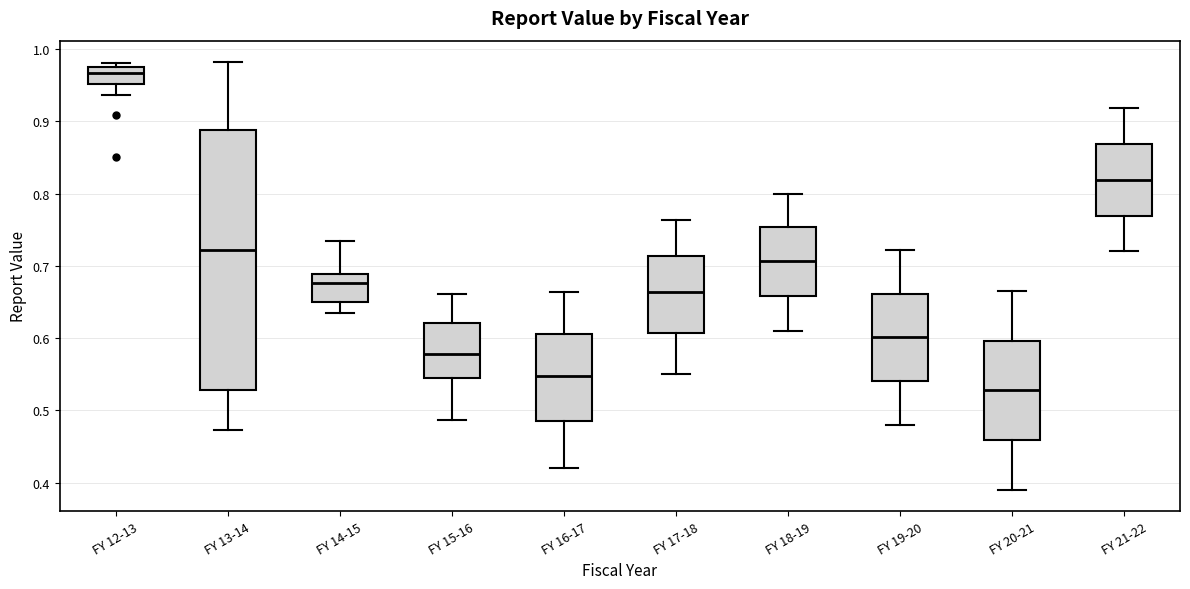

Which box has the lowest median line?

FY 20-21